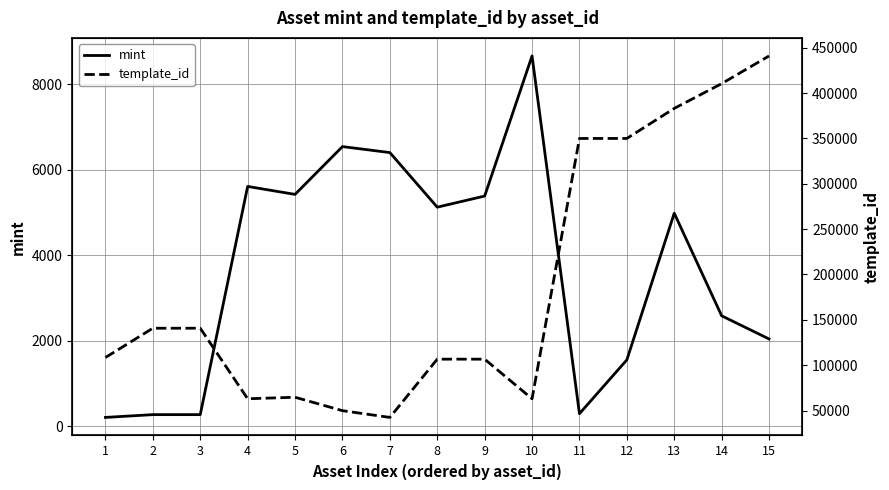

What is the sum of the mint values at 3 and 14?

2850